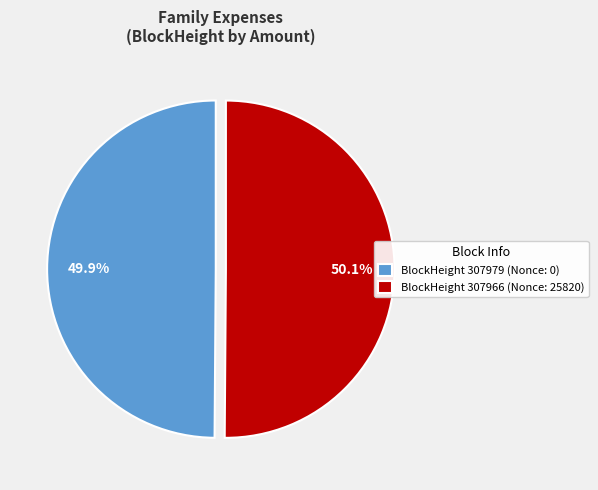

Approximately how many times larger is the value at BlockHeight 307979 (Nonce: 0) compared to BlockHeight 307966 (Nonce: 25820)?

1.0